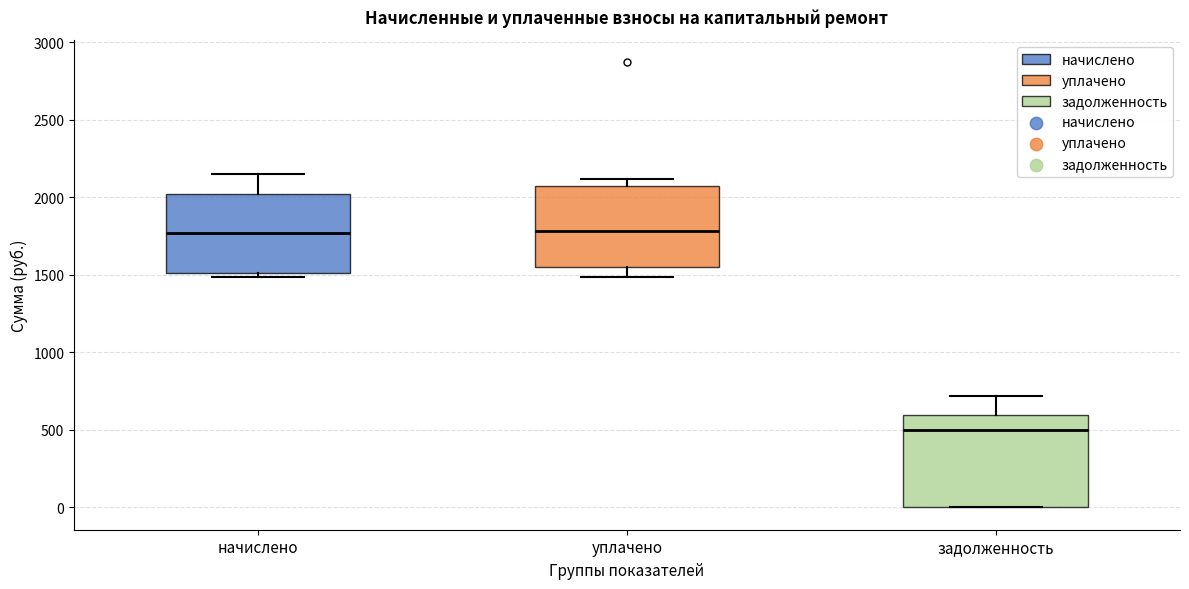

Where is the upper edge of the box for уплачено on the y-axis? The values are not printed on the chart, so give them approximately, as read against the axis.

2050